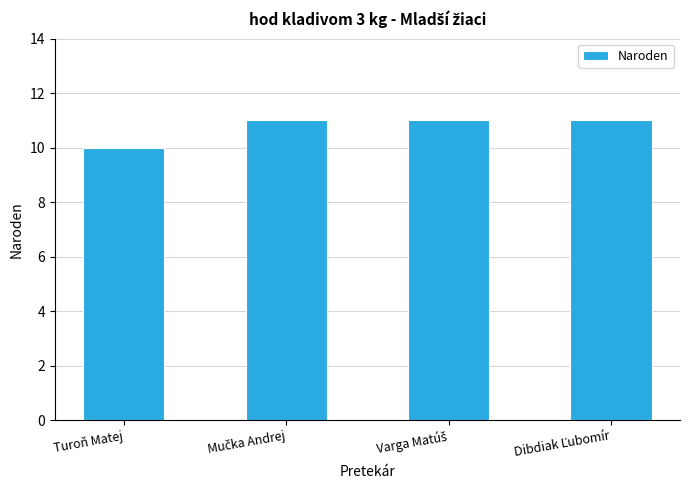

What is the label of the 4th bar from the right?

Turoň Matej